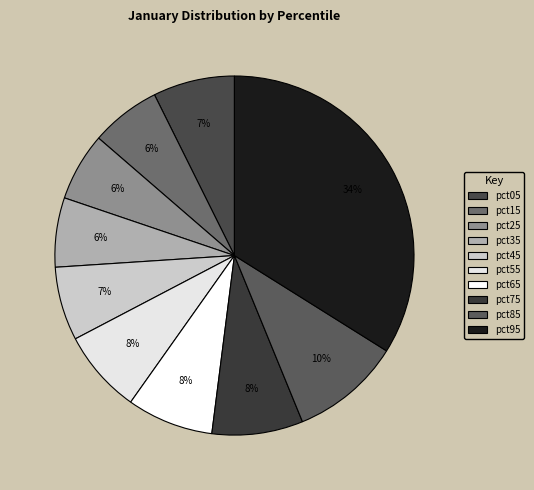

Is the sum of pct95 and pct65 greater than half?

No